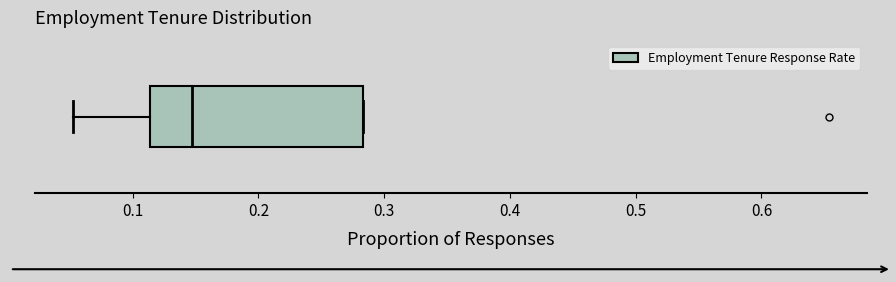

Read this box plot against the x-axis: the position of the median line, the range covered by the box, and the ends of both whiskers. The values are not printed on the chart, so give them approximately, as read against the axis.

median 0.15, box 0.11 to 0.28, whiskers 0.05 to 0.28